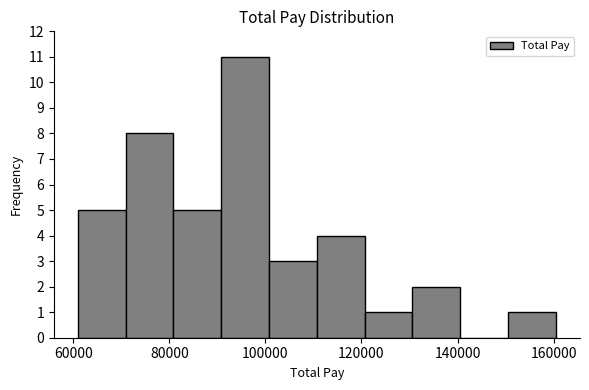

How tall is the bar that spans 130000 to 140000 on the x-axis? Neither the bar edges nor the heights are printed on the chart, so give them approximately, as read against the axes.

2